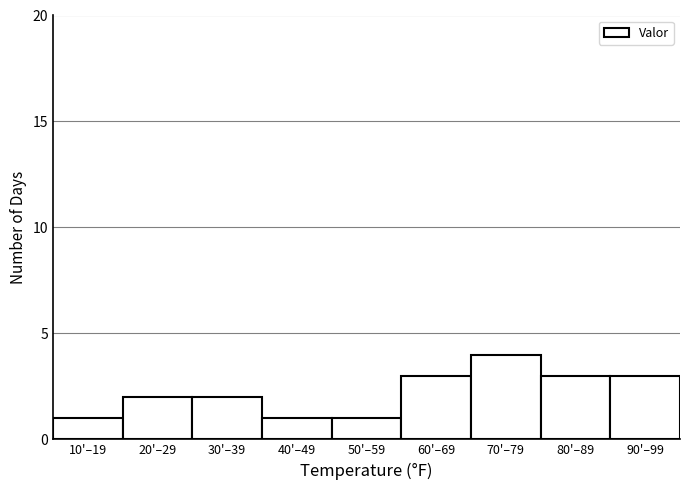

Reading left to right, list all the values displayed in this chart.

1	2	2	1	1	3	4	3	3